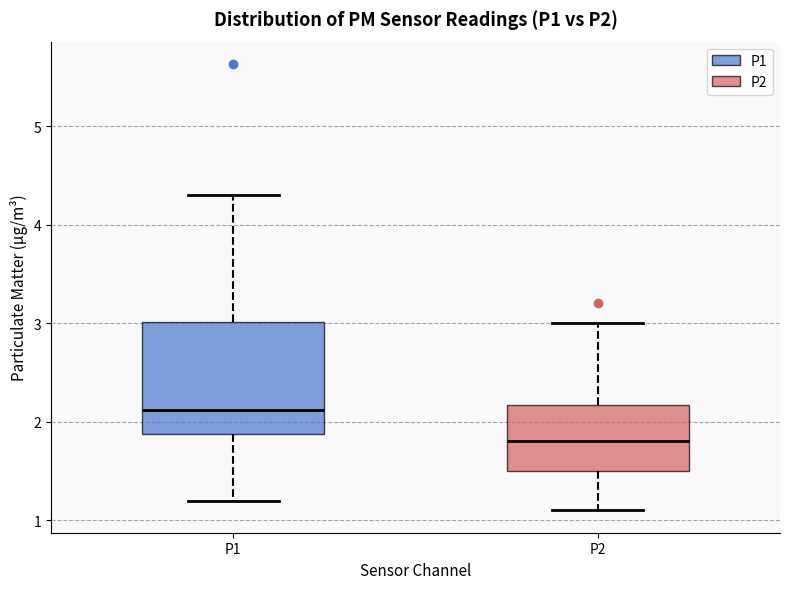

Where does the upper whisker of the box for P1 end on the y-axis? The values are not printed on the chart, so give them approximately, as read against the axis.

4.3